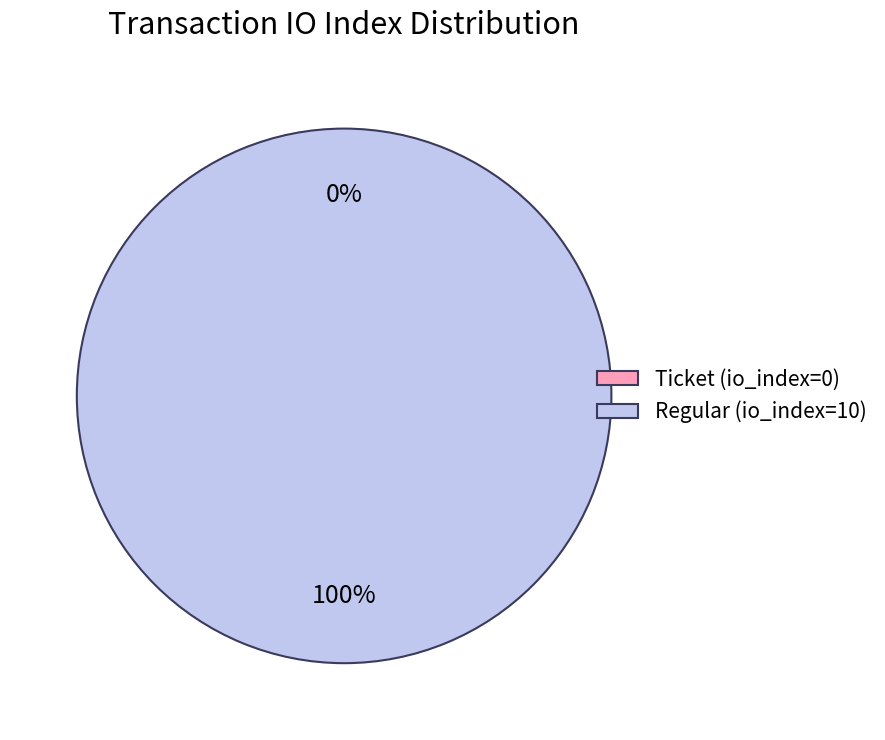

How many slices are in this pie chart?

2